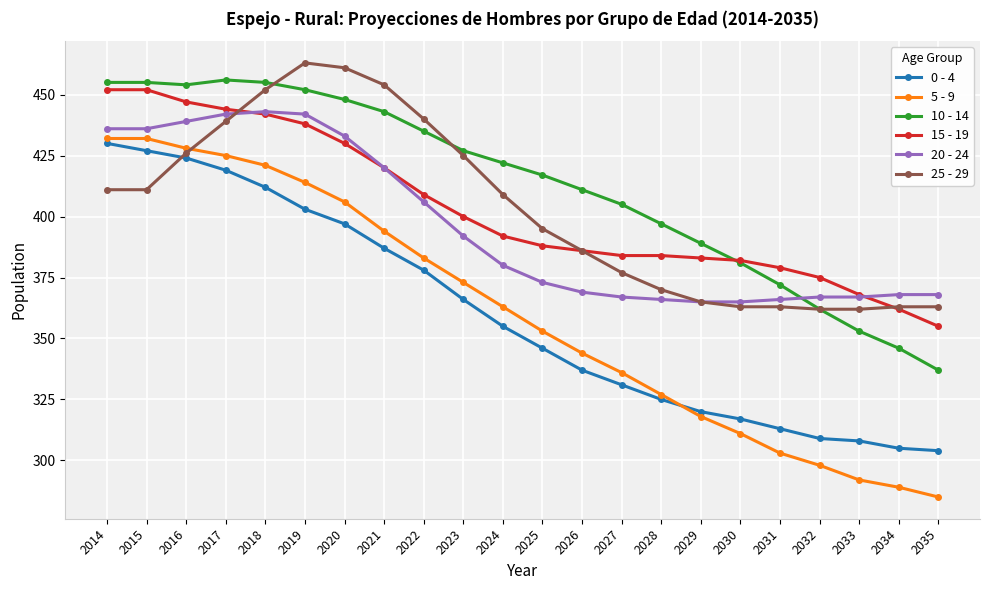

What is the spread (max minus min) of values at 2025?

71